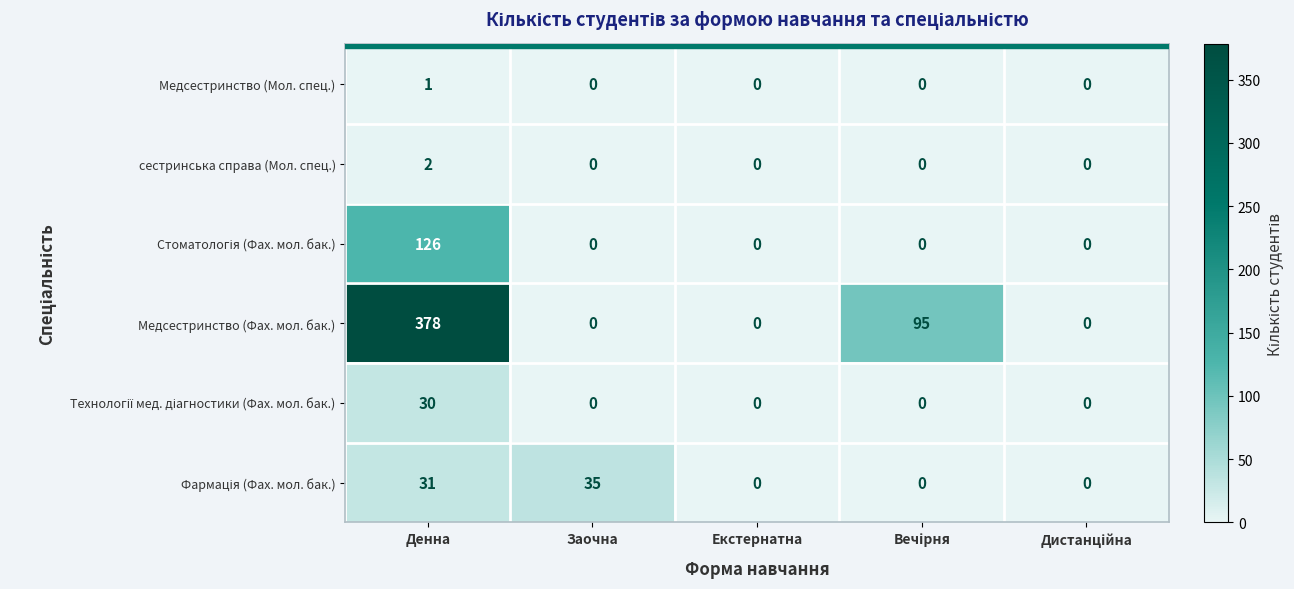

What is the maximum value shown in the chart?

378